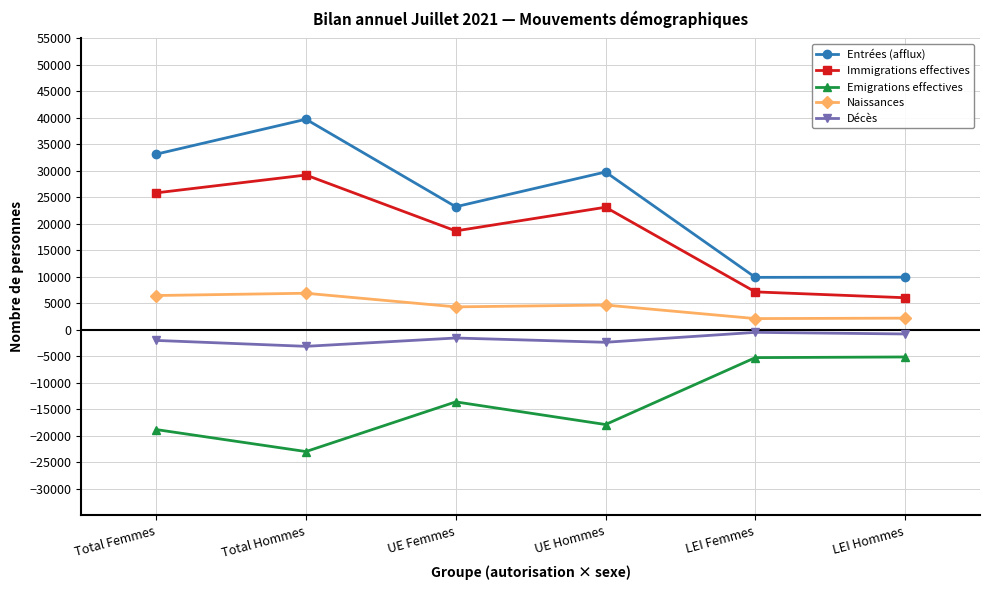

True or false: Immigrations effectives and Décès cross at least once.

False